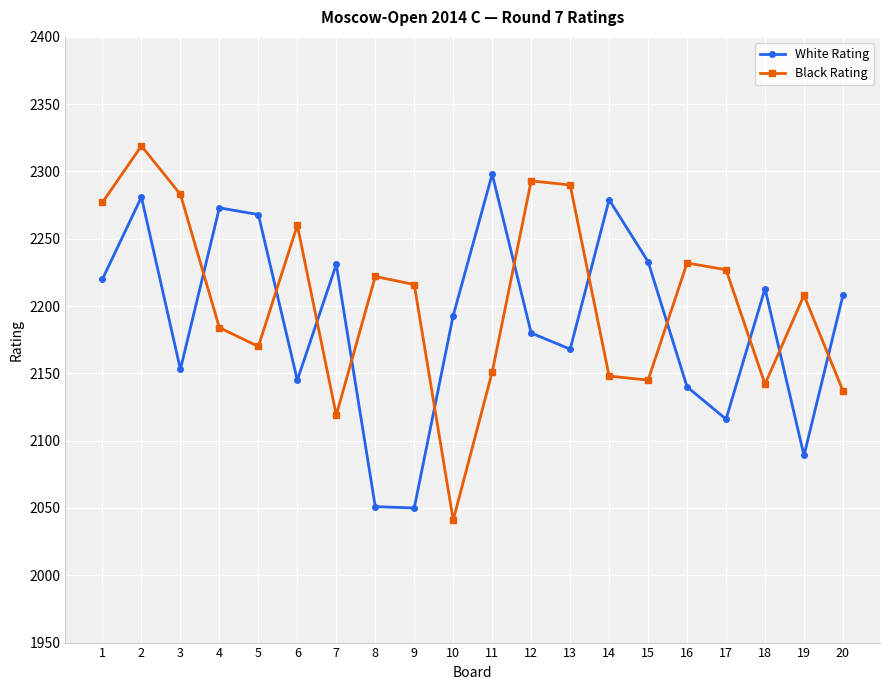

At which category is the sum across all series the highest?

2